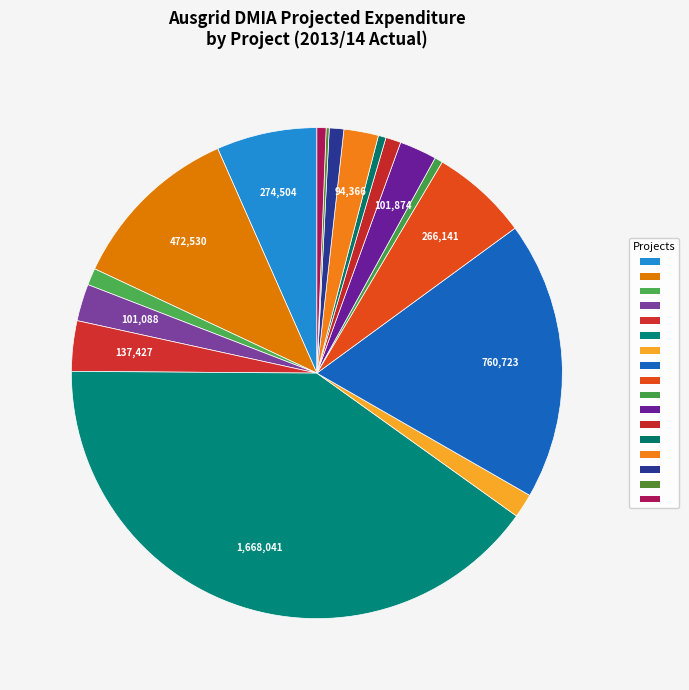

How many segments does this pie chart have?

17